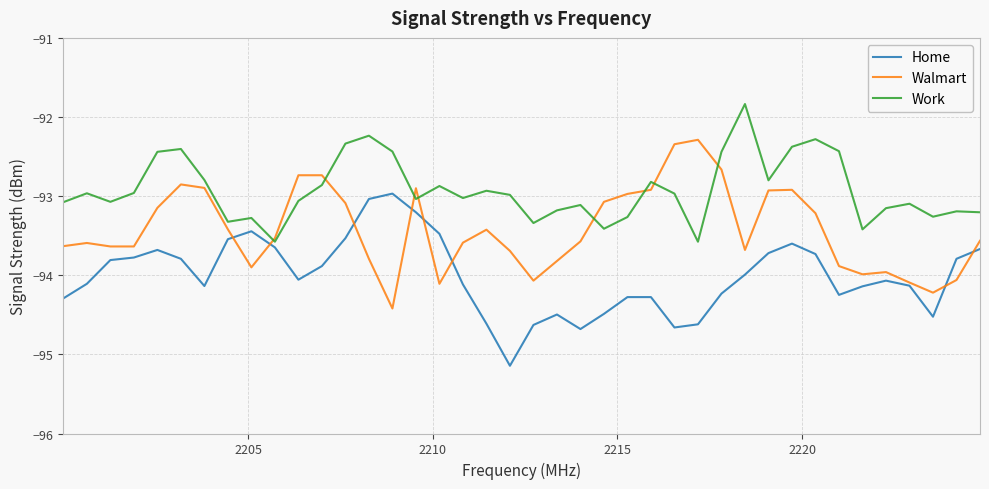

What is the minimum value for Home?

-95.1